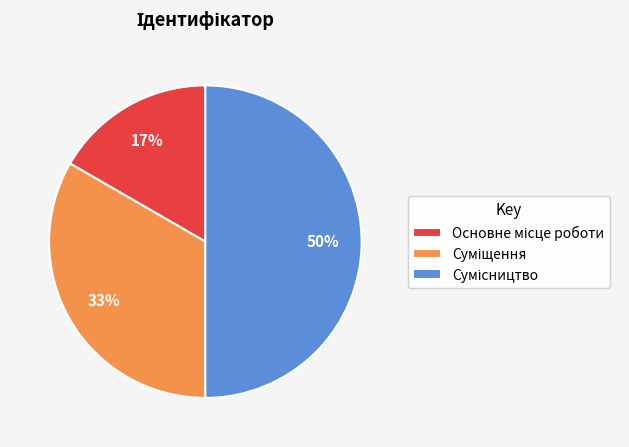

How many segments does this pie chart have?

3